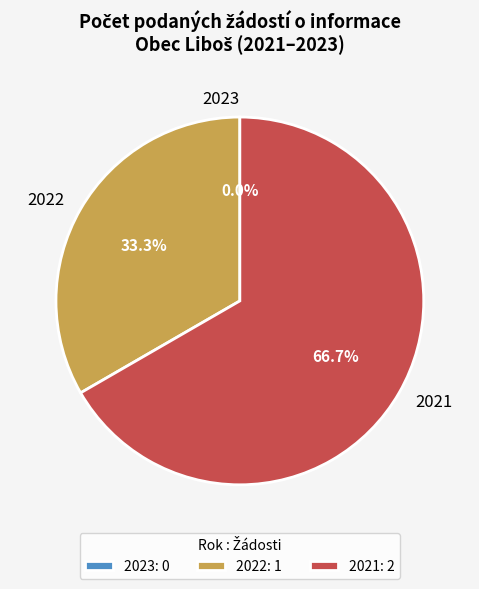

To the nearest percent, what is the combined percentage of 2021 and 2022?

100%